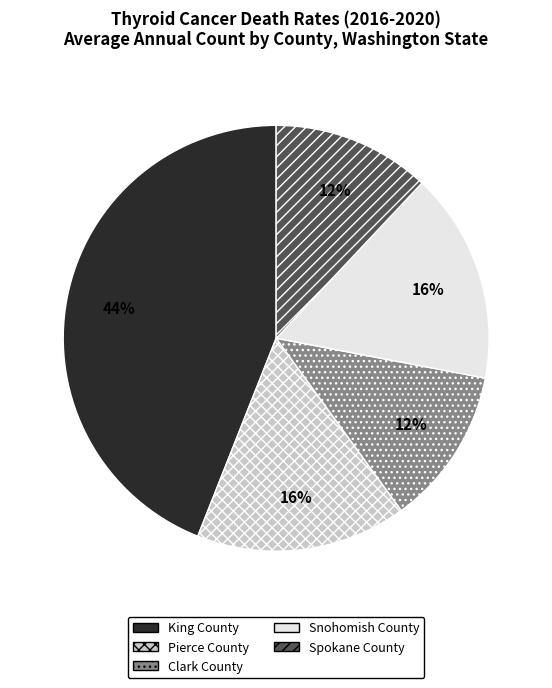

How many slices are in this pie chart?

5